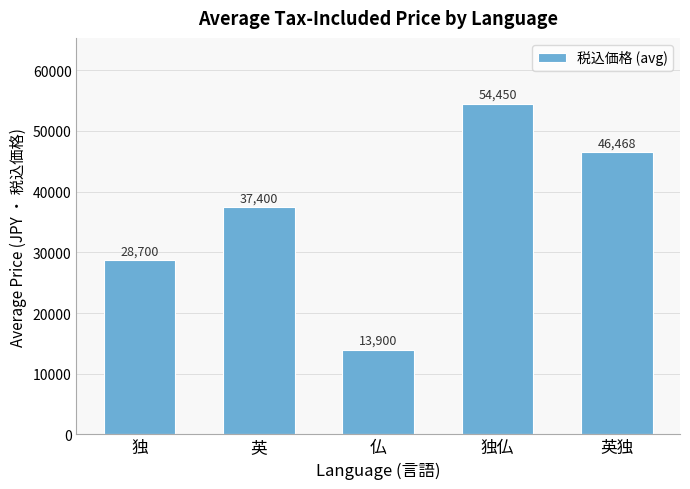

What is the sum of all values?

180918